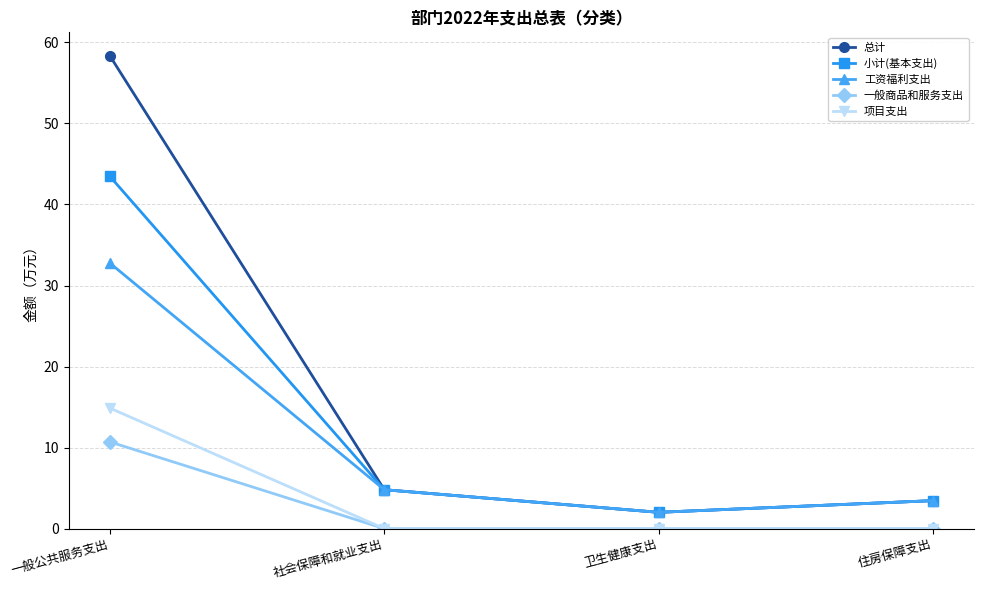

What is the sum of the 工资福利支出 values at 住房保障支出 and 卫生健康支出?

5.5